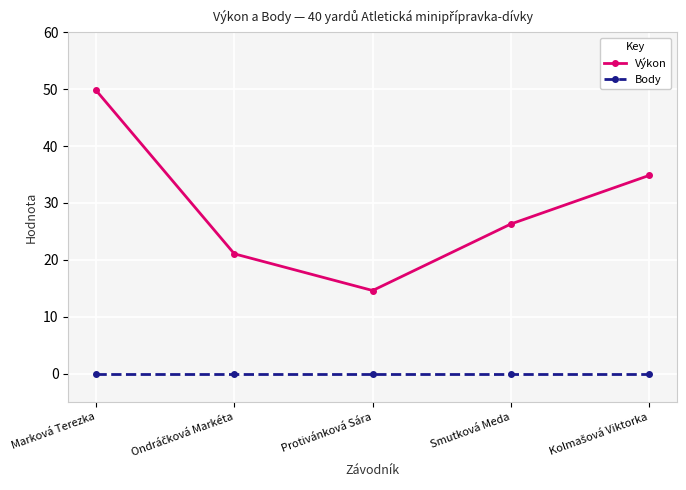

True or false: Body and Výkon cross at least once.

False